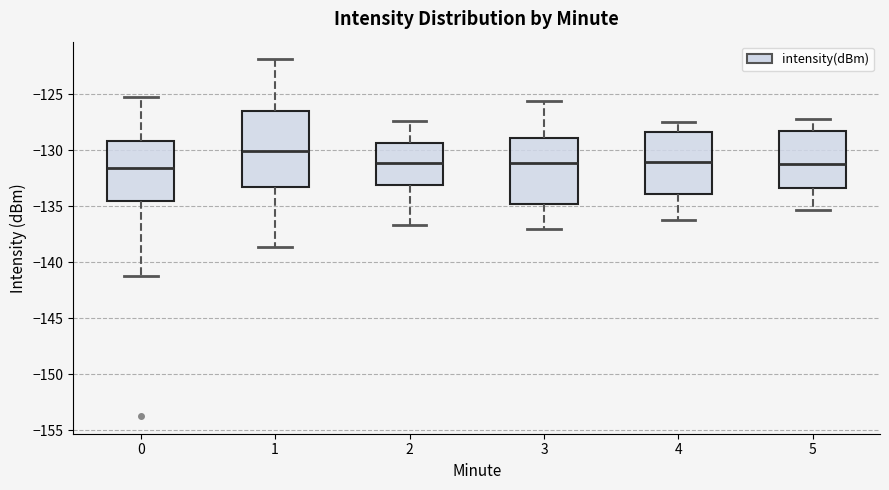

Reading left to right, read every box against the y-axis: the position of its median line, the range the box covers, and the ends of its whiskers. The values are not printed on the chart, so give them approximately, as read against the axis.

0: median -131.5, box -134.5 to -129.0, whiskers -141.0 to -125.0
1: median -130.0, box -133.0 to -126.5, whiskers -138.5 to -122.0
2: median -131.0, box -133.0 to -129.5, whiskers -136.5 to -127.5
3: median -131.0, box -135.0 to -129.0, whiskers -137.0 to -125.5
4: median -131.0, box -134.0 to -128.5, whiskers -136.0 to -127.5
5: median -131.0, box -133.5 to -128.5, whiskers -135.5 to -127.0